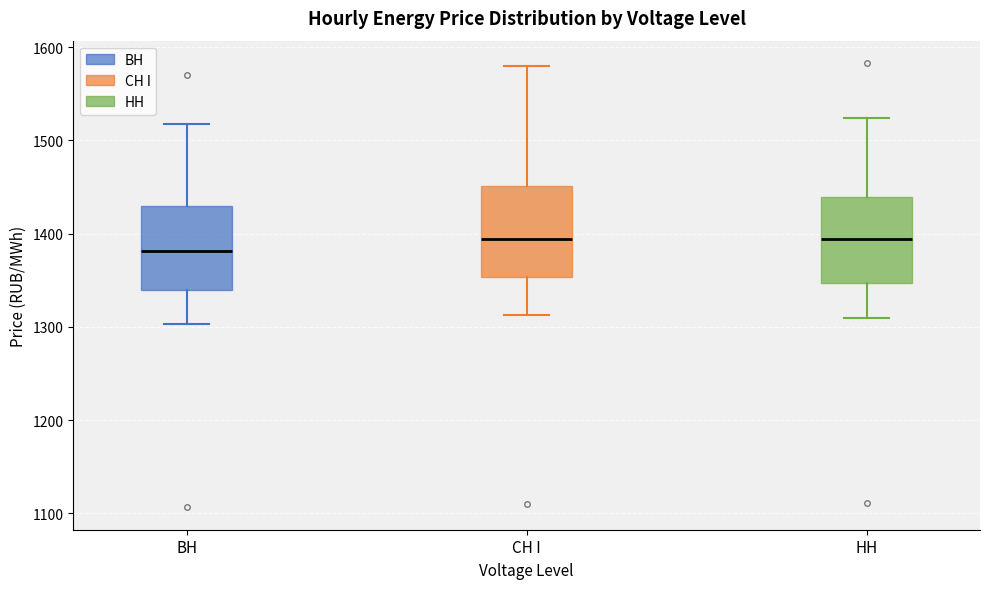

Where does the upper whisker of the box for СН I end on the y-axis? The values are not printed on the chart, so give them approximately, as read against the axis.

1580